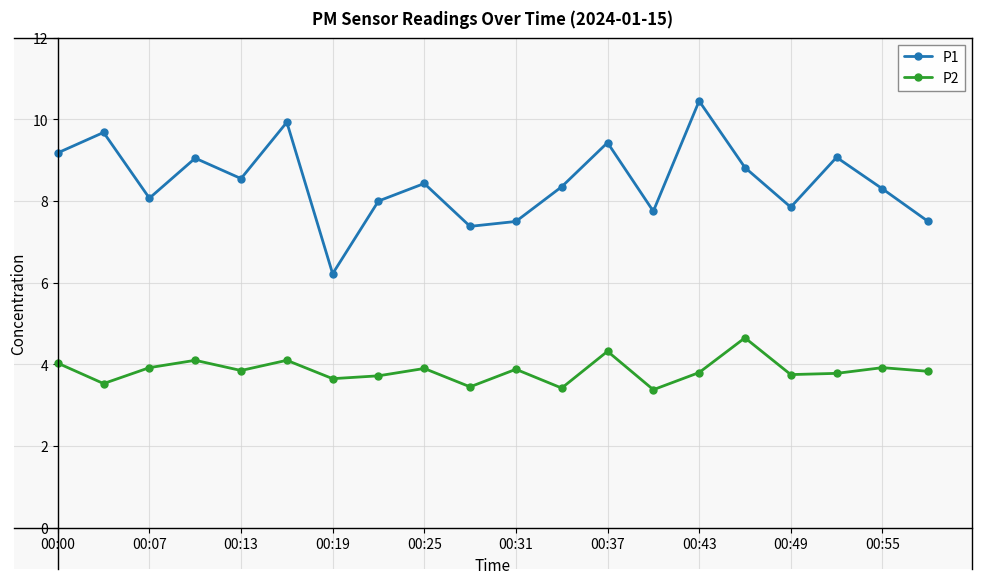

True or false: P1 and P2 intersect in this chart.

False